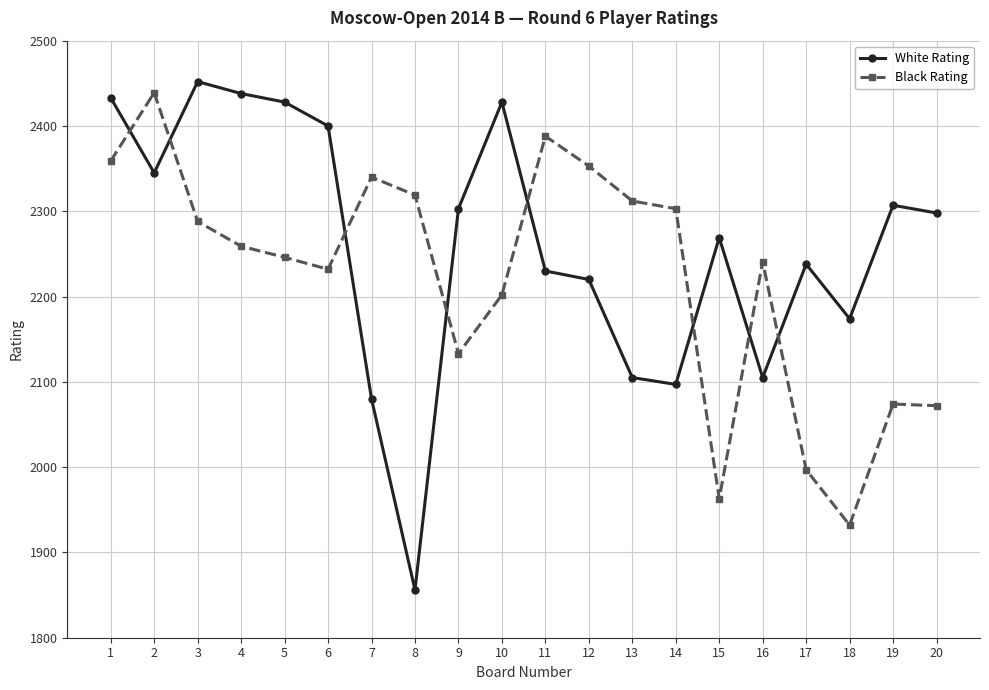

What are all the series names shown in the legend?

White Rating, Black Rating